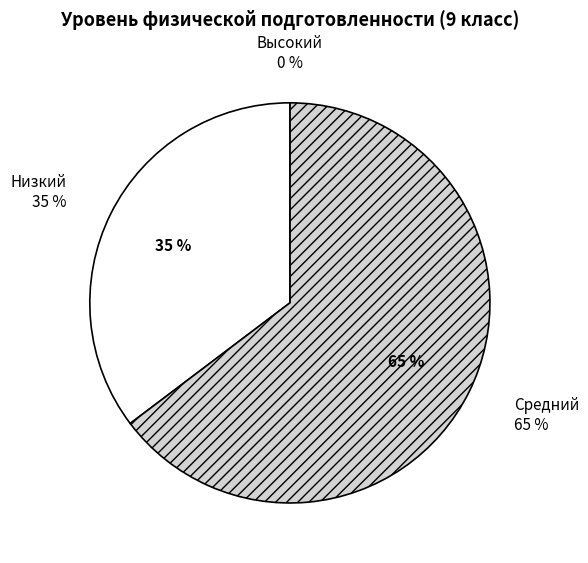

Count the number of slices in the pie.

3